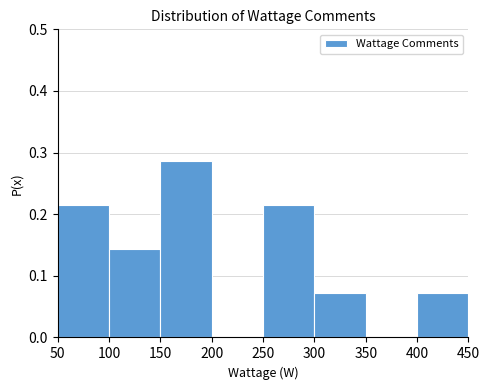

Over which range of the x-axis is the bar tallest?

150 to 200